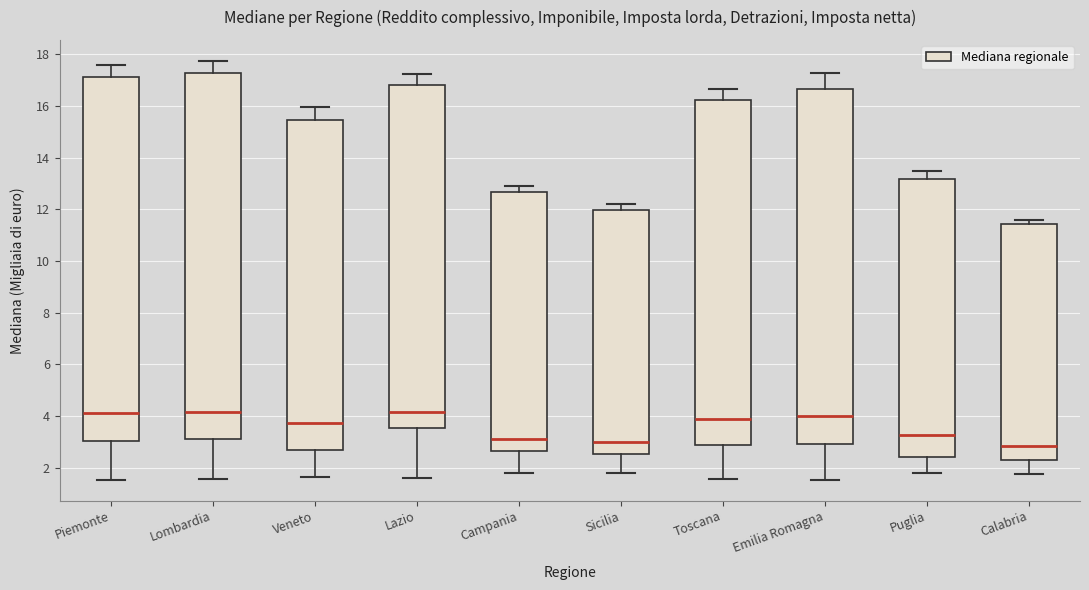

Where is the upper edge of the box for Calabria on the y-axis? The values are not printed on the chart, so give them approximately, as read against the axis.

11.4